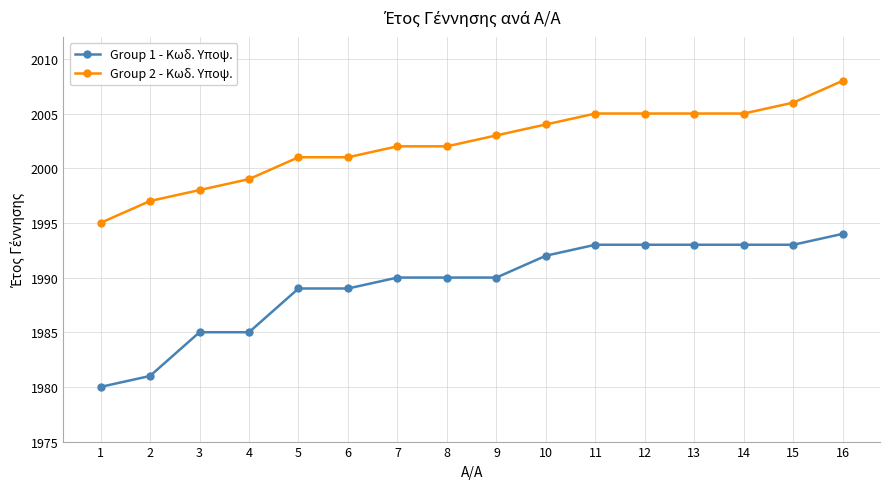

What is the sum of all Group 1 - Κωδ. Υποψ. values?

31830